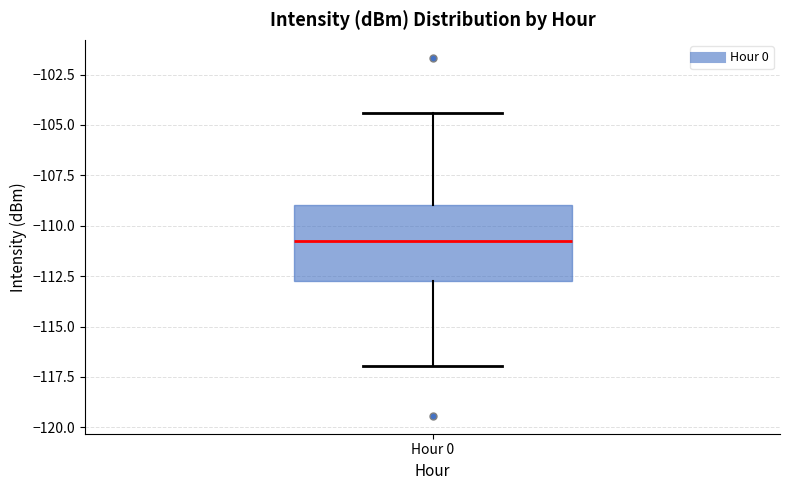

Where does the upper whisker of the box for Hour 0 end on the y-axis? The values are not printed on the chart, so give them approximately, as read against the axis.

-104.5